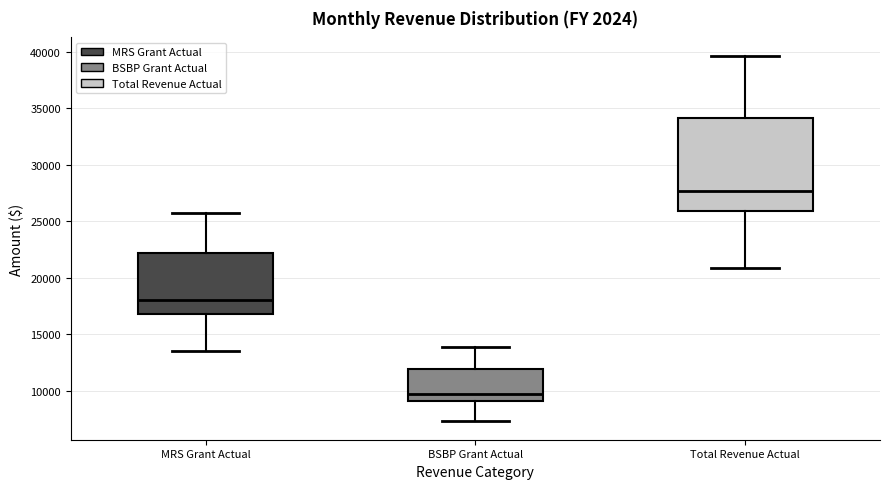

Which box is the tallest, from its lower edge to its upper edge?

Total Revenue Actual